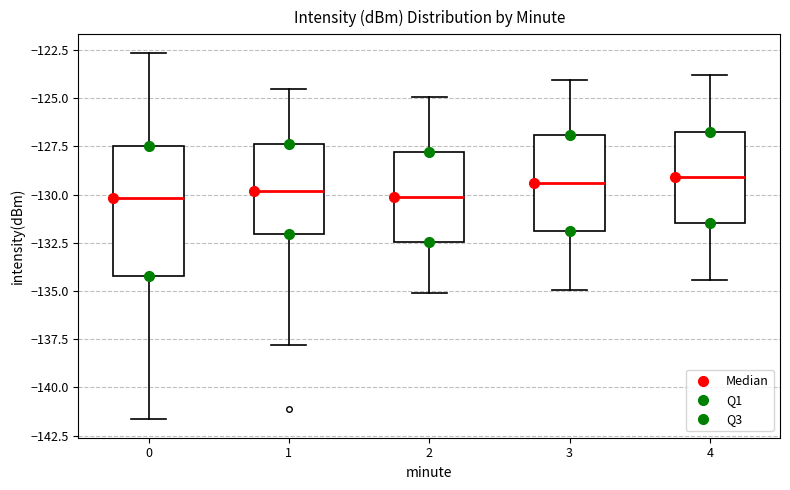

Comparing the boxes themselves (not the whiskers), which one is the tallest?

0